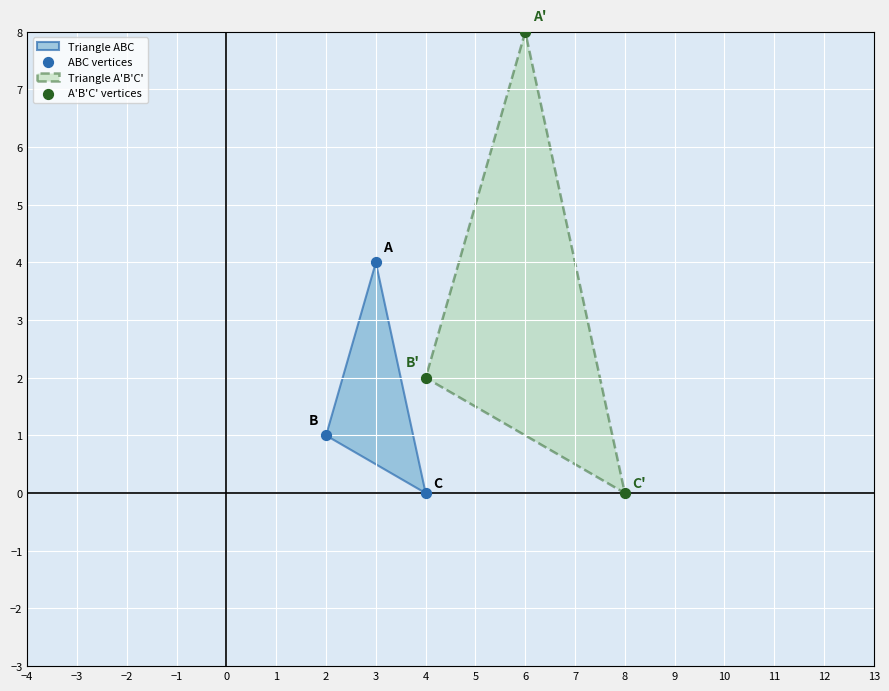

Which series has the largest Y range (max minus min)?

A'B'C' vertices